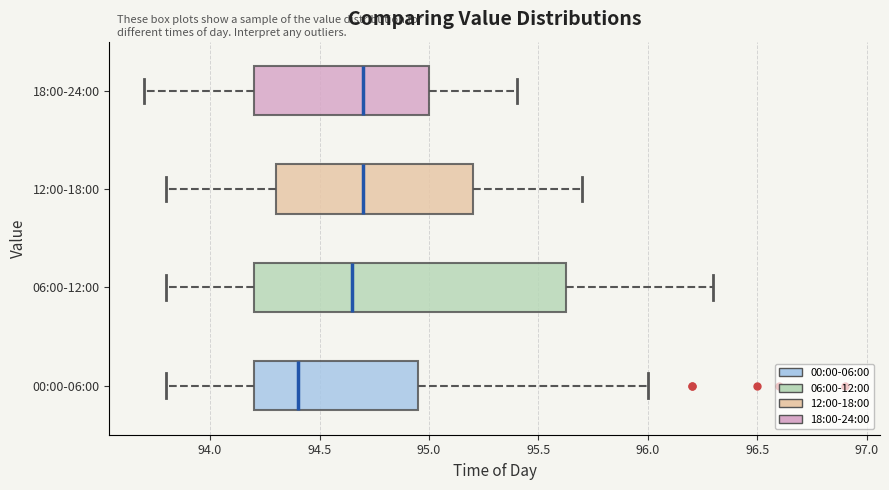

Reading bottom to top, transcribe this box plot: for each box, give where its median line is, the range the box spans, and where its two whiskers end, as read against the x-axis. The values are not printed on the chart, so give them approximately, as read against the axis.

00:00-06:00: median 94.40, box 94.20 to 94.95, whiskers 93.80 to 96.00
06:00-12:00: median 94.65, box 94.20 to 95.65, whiskers 93.80 to 96.30
12:00-18:00: median 94.70, box 94.30 to 95.20, whiskers 93.80 to 95.70
18:00-24:00: median 94.70, box 94.20 to 95.00, whiskers 93.70 to 95.40